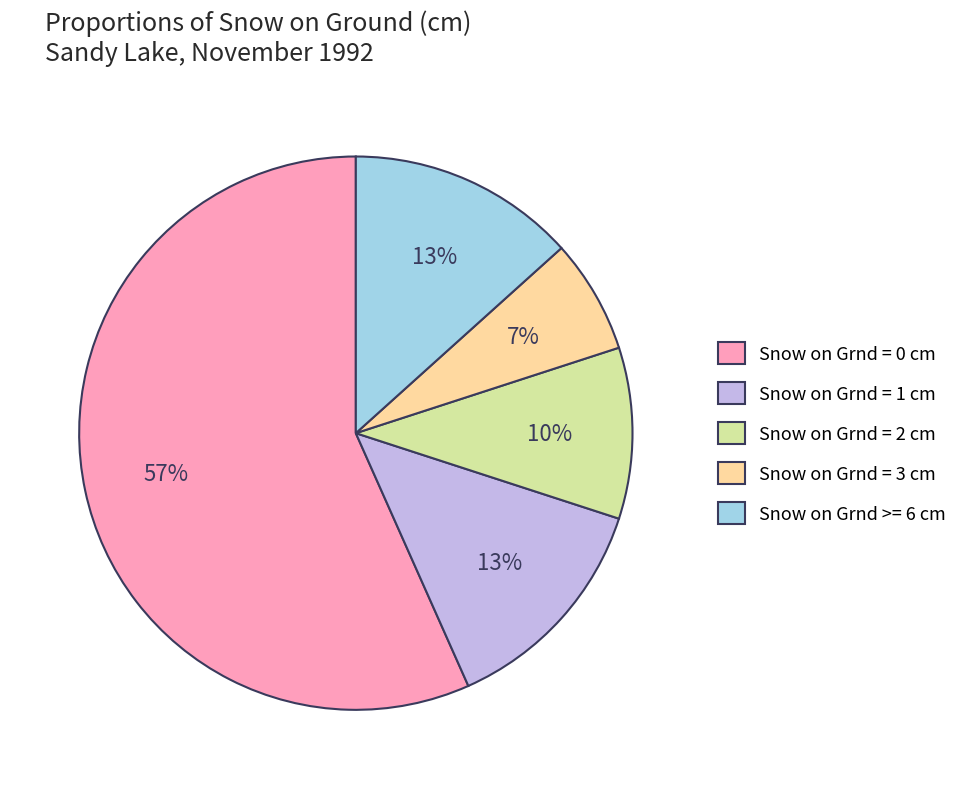

To the nearest percent, what percentage of the pie is Snow on Grnd = 1 cm?

13%